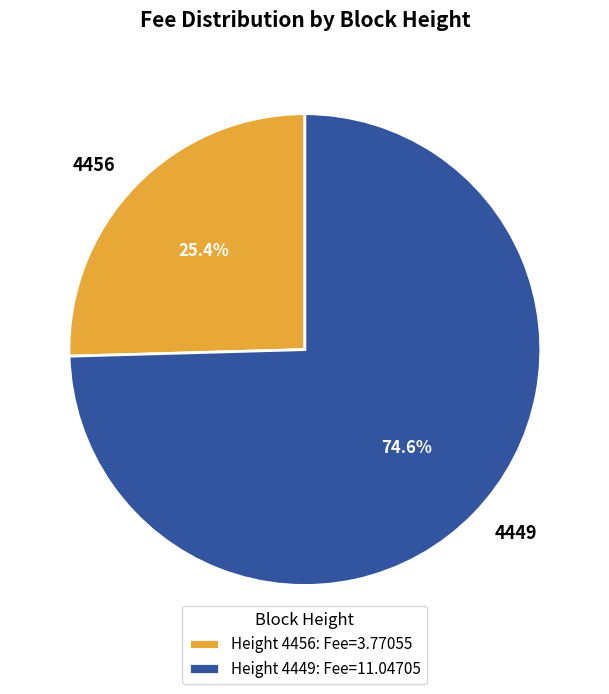

To the nearest percent, what is the combined percentage of 4456 and 4449?

100%